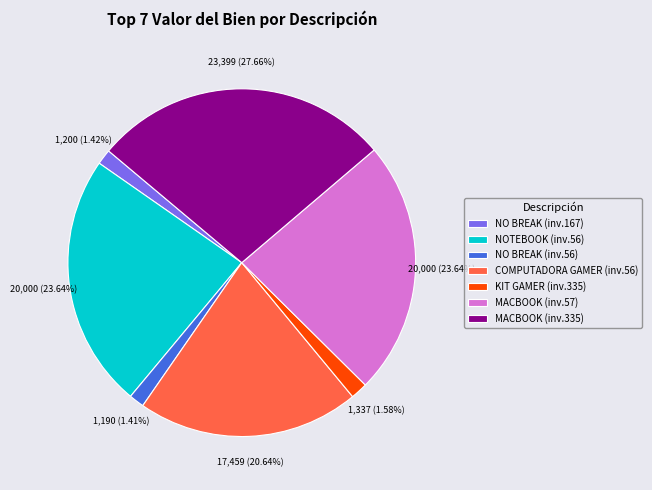

Combined, do NOTEBOOK (inv.56) and COMPUTADORA GAMER (inv.56) account for over 50%?

No